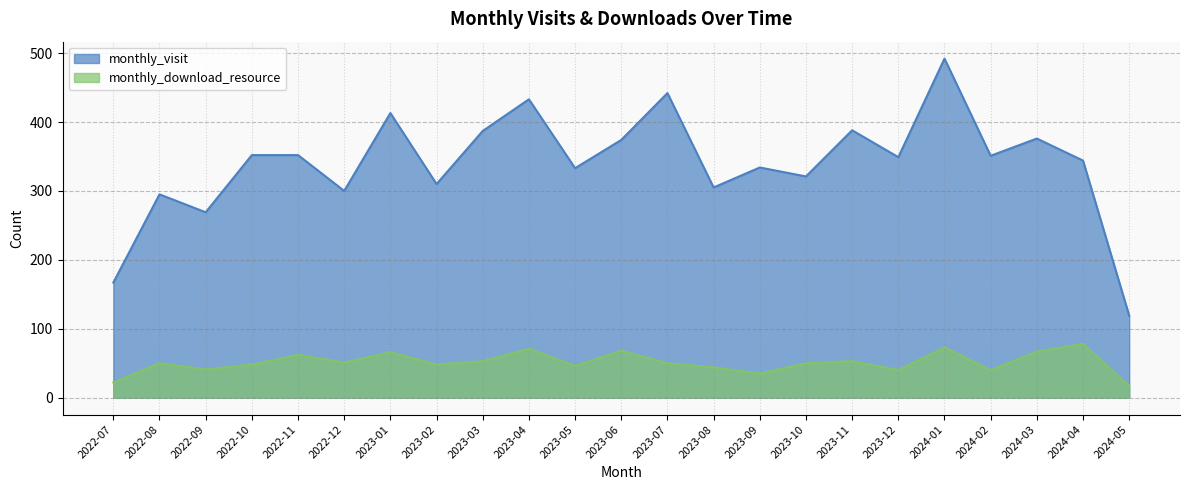

True or false: monthly_visit and monthly_download_resource intersect in this chart.

False